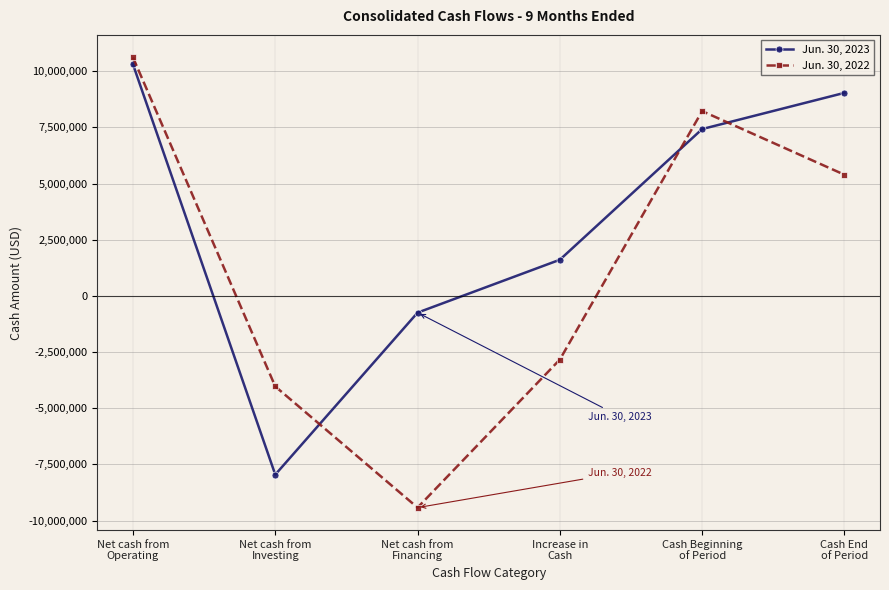

At which category does Jun. 30, 2022 reach its first local peak?

Cash Beginning
of Period